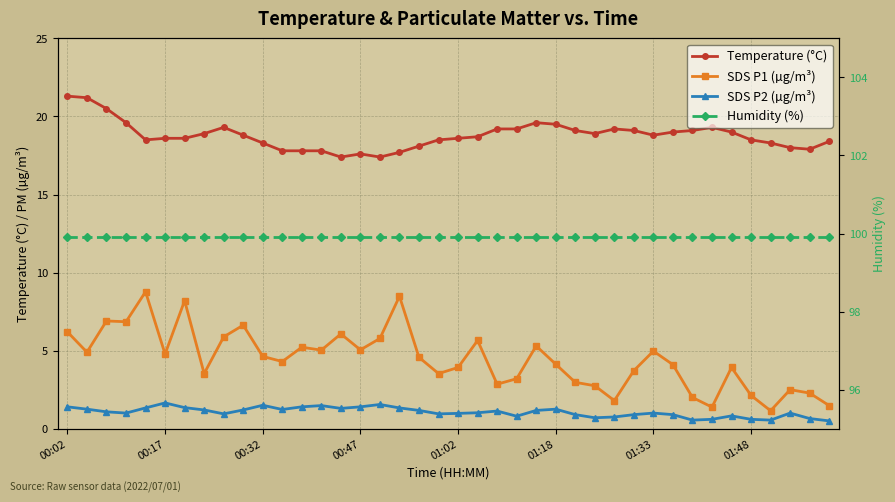

Which series changed the most between 00:47 and 31?

SDS P1 (µg/m³)